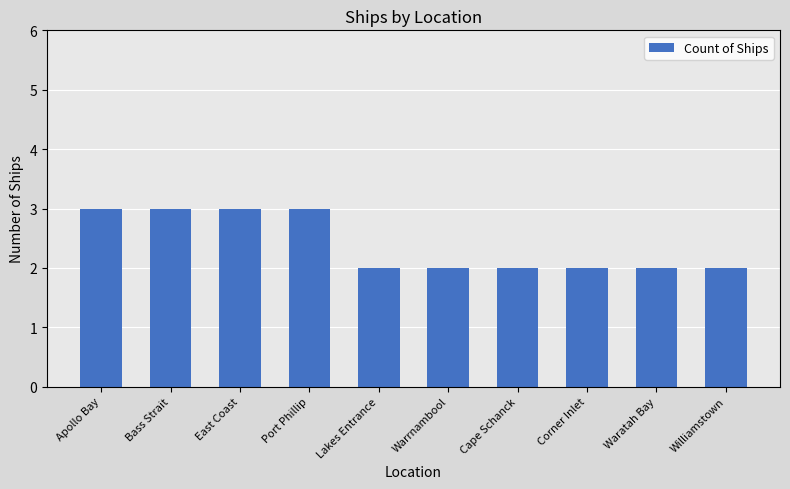

Which has a higher value, East Coast or Waratah Bay?

East Coast